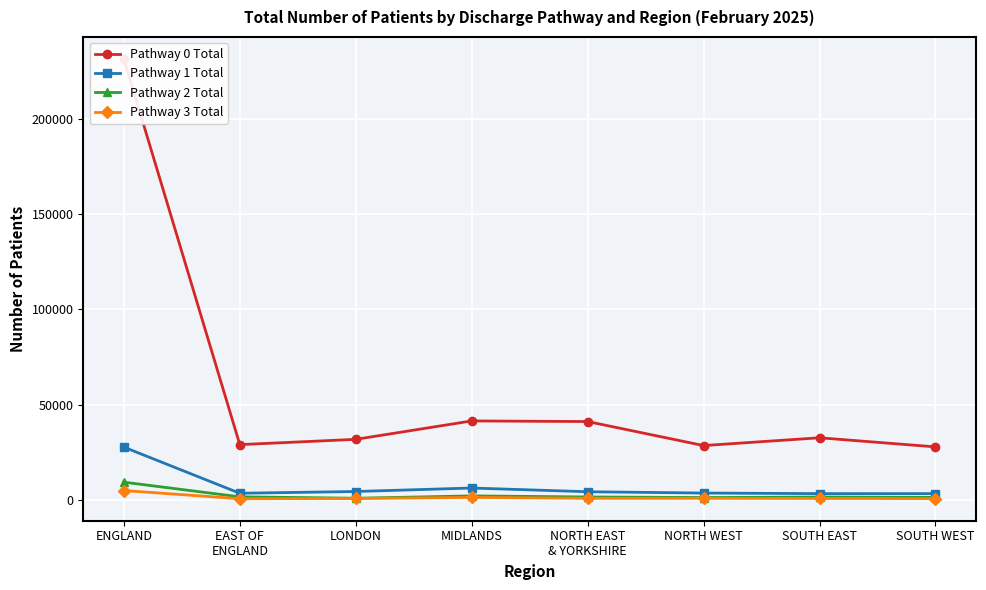

What position from the left is SOUTH EAST?

7